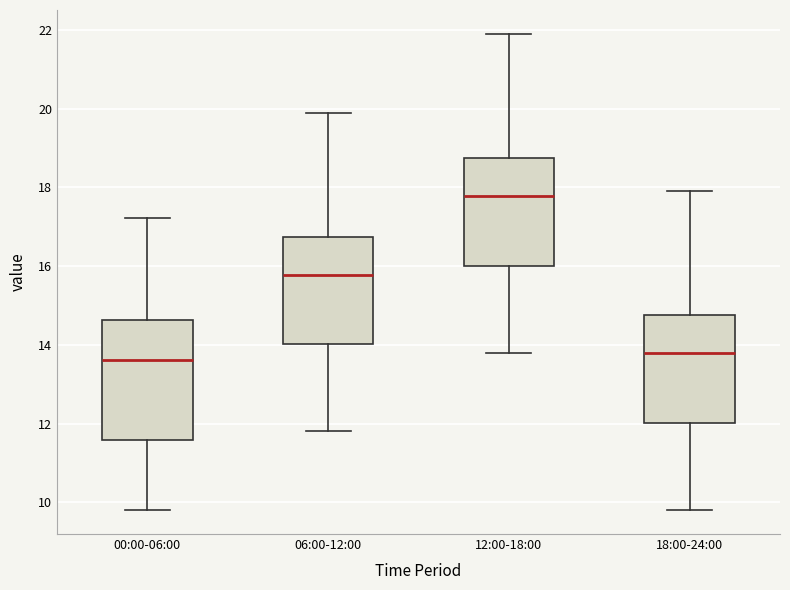

Reading left to right, read every box against the y-axis: the position of its median line, the range the box covers, and the ends of its whiskers. The values are not printed on the chart, so give them approximately, as read against the axis.

00:00-06:00: median 13.6, box 11.6 to 14.6, whiskers 9.8 to 17.2
06:00-12:00: median 15.8, box 14.0 to 16.8, whiskers 11.8 to 20.0
12:00-18:00: median 17.8, box 16.0 to 18.8, whiskers 13.8 to 22.0
18:00-24:00: median 13.8, box 12.0 to 14.8, whiskers 9.8 to 18.0